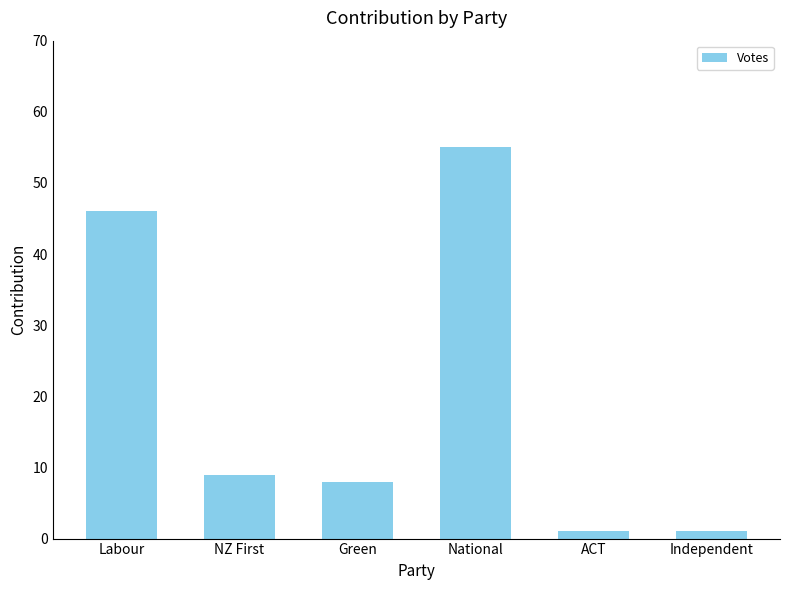

The value at Labour is 25. True or false?

False